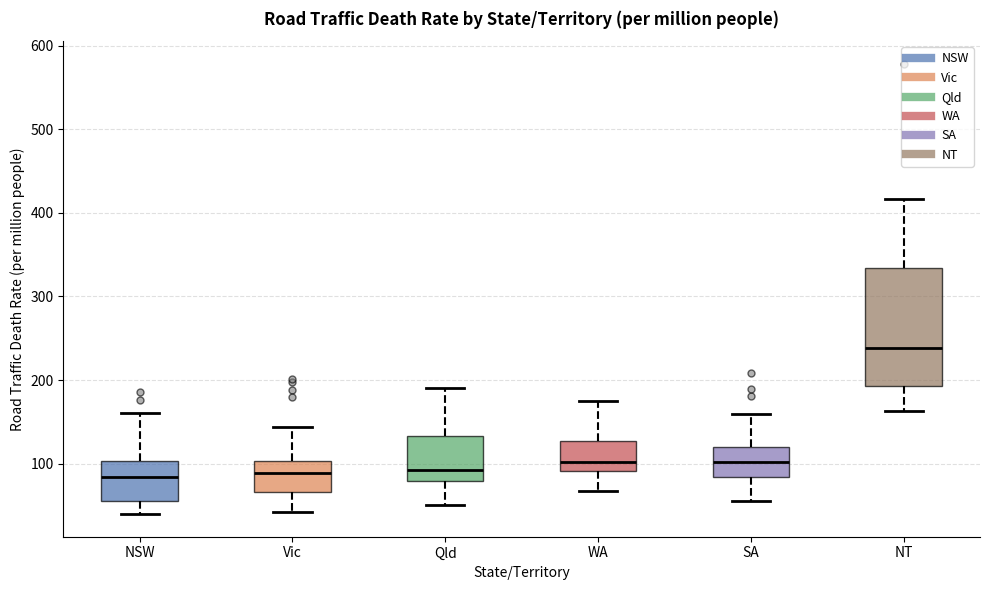

Which box has the highest median line?

NT